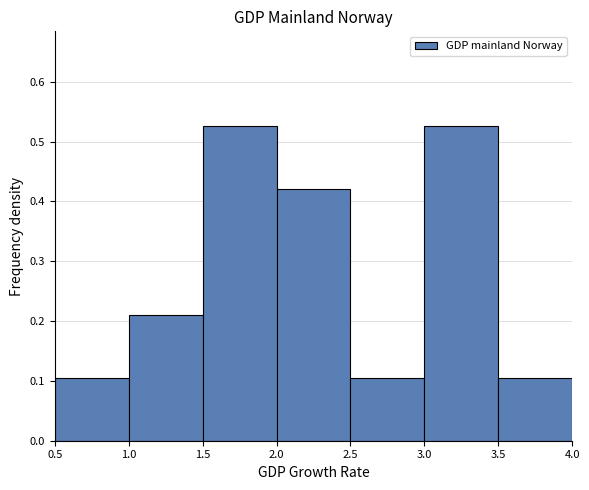

Reading left to right, transcribe this chart: for each bar, give the range it covers on the x-axis and its height. The values are not printed on the chart, so give them approximately, as read against the axis.

0.5 to 1.0: 0.11
1.0 to 1.5: 0.21
1.5 to 2.0: 0.53
2.0 to 2.5: 0.42
2.5 to 3.0: 0.11
3.0 to 3.5: 0.53
3.5 to 4.0: 0.11